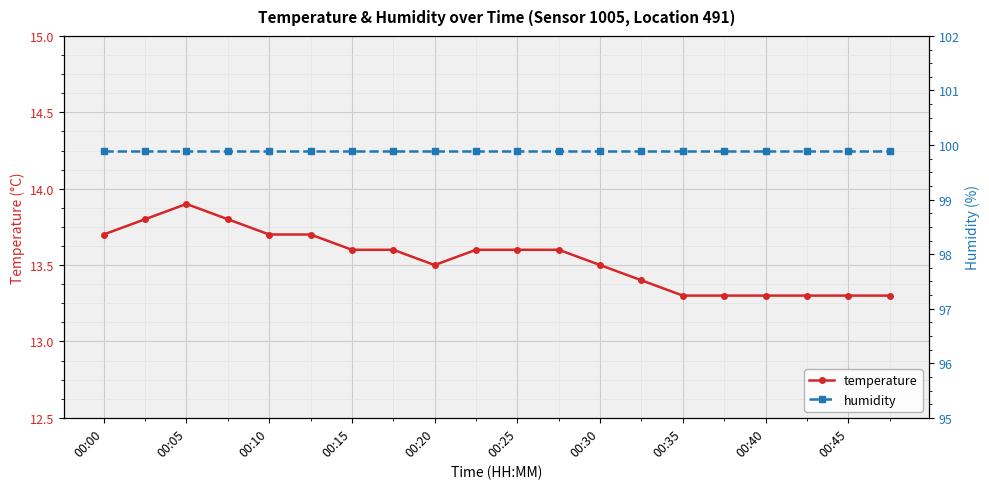

What is the lowest value of the temperature series?

13.3